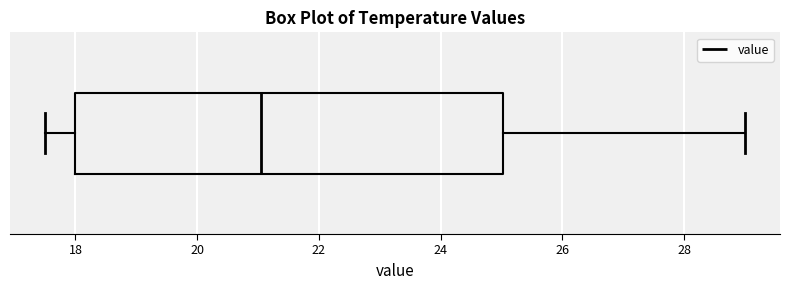

Transcribe this box plot: give where the median line is, the range the box spans, and where the two whiskers end, as read against the x-axis. The values are not printed on the chart, so give them approximately, as read against the axis.

median 21.0, box 18.0 to 25.0, whiskers 17.6 to 29.0